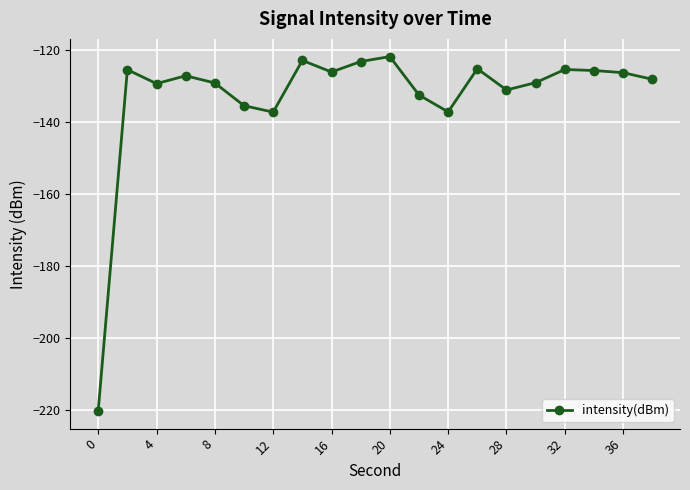

True or false: there are more than 0 points higher than both neighbors.

True